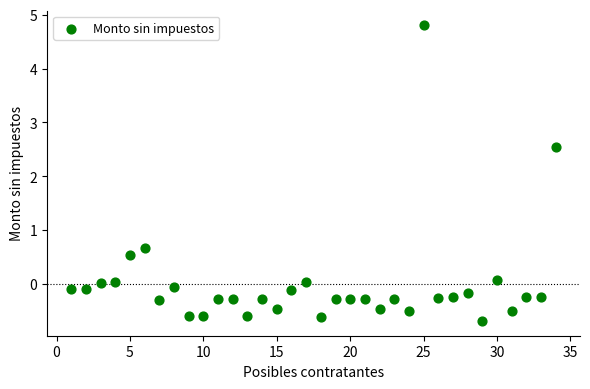

What is the range of X values (max minus min)?

33.0